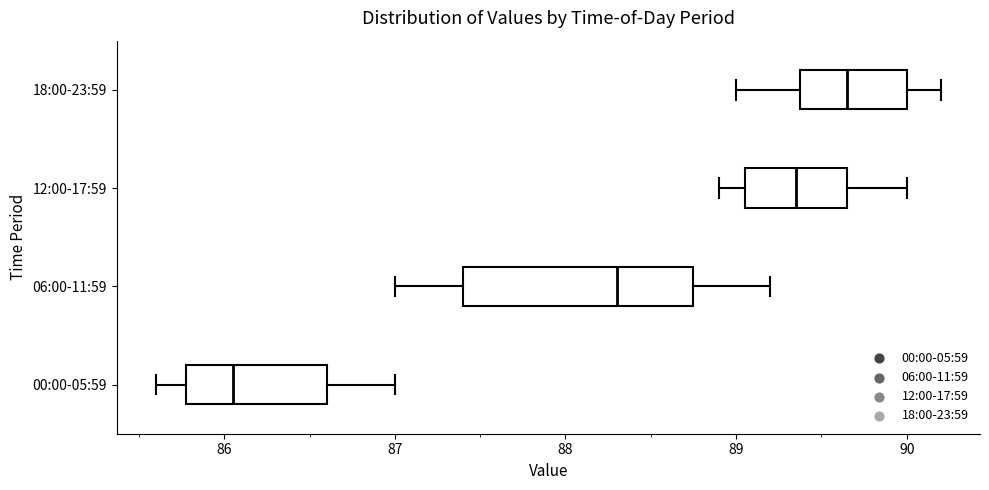

Reading bottom to top, read every box against the x-axis: the position of its median line, the range the box covers, and the ends of its whiskers. The values are not printed on the chart, so give them approximately, as read against the axis.

00:00-05:59: median 86.1, box 85.8 to 86.6, whiskers 85.6 to 87.0
06:00-11:59: median 88.3, box 87.4 to 88.8, whiskers 87.0 to 89.2
12:00-17:59: median 89.4, box 89.1 to 89.7, whiskers 88.9 to 90.0
18:00-23:59: median 89.7, box 89.4 to 90.0, whiskers 89.0 to 90.2